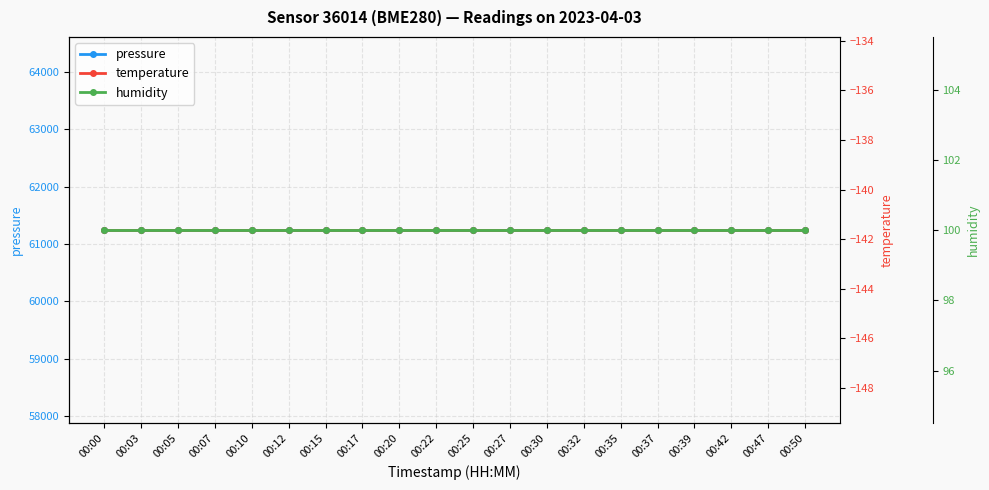

Reading left to right, extract all data points from this chart.

pressure: 00:00=61243.3	00:03=61243.3	00:05=61243.3	00:07=61243.3	00:10=61243.3	00:12=61243.3	00:15=61243.3	00:17=61243.3	00:20=61243.3	00:22=61243.3	00:25=61243.3	00:27=61243.3	00:30=61243.3	00:32=61243.3	00:35=61243.3	00:37=61243.3	00:39=61243.3	00:42=61243.3	00:47=61243.3	00:50=61243.3
temperature: 00:00=-141.6	00:03=-141.6	00:05=-141.6	00:07=-141.6	00:10=-141.6	00:12=-141.6	00:15=-141.6	00:17=-141.6	00:20=-141.6	00:22=-141.6	00:25=-141.6	00:27=-141.6	00:30=-141.6	00:32=-141.6	00:35=-141.6	00:37=-141.6	00:39=-141.6	00:42=-141.6	00:47=-141.6	00:50=-141.6
humidity: 00:00=100.0	00:03=100.0	00:05=100.0	00:07=100.0	00:10=100.0	00:12=100.0	00:15=100.0	00:17=100.0	00:20=100.0	00:22=100.0	00:25=100.0	00:27=100.0	00:30=100.0	00:32=100.0	00:35=100.0	00:37=100.0	00:39=100.0	00:42=100.0	00:47=100.0	00:50=100.0